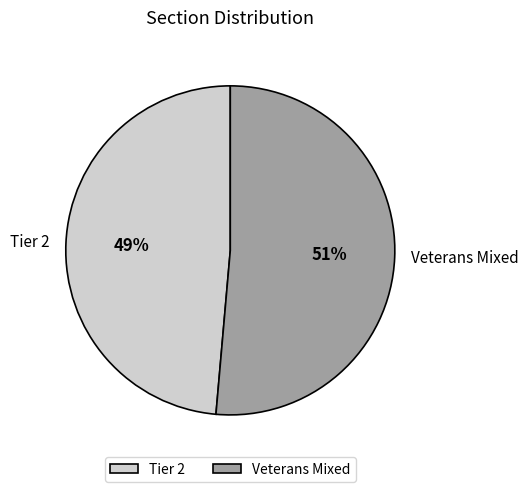

Do Veterans Mixed and Tier 2 together represent more than half of the pie?

Yes